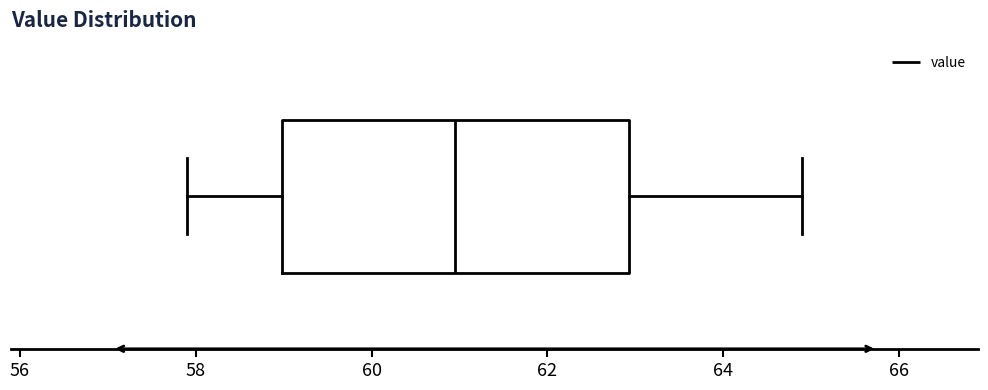

Read this box plot against the x-axis: the position of the median line, the range covered by the box, and the ends of both whiskers. The values are not printed on the chart, so give them approximately, as read against the axis.

median 61, box 59 to 63, whiskers 58 to 65